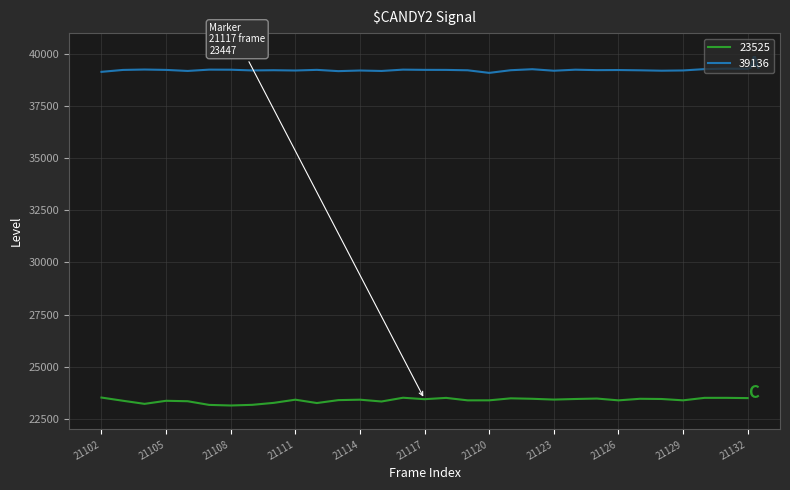

Which series has the largest total across all categories?

39136